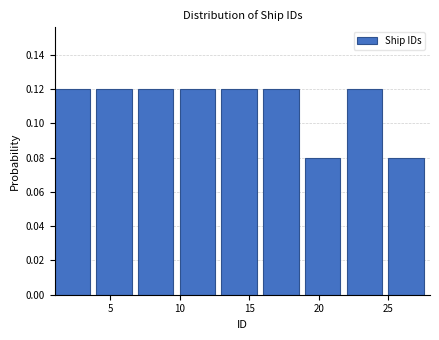

What is the height of the bar covering 10 to 13 on the x-axis? The values are not printed on the chart, so give them approximately, as read against the axis.

0.12